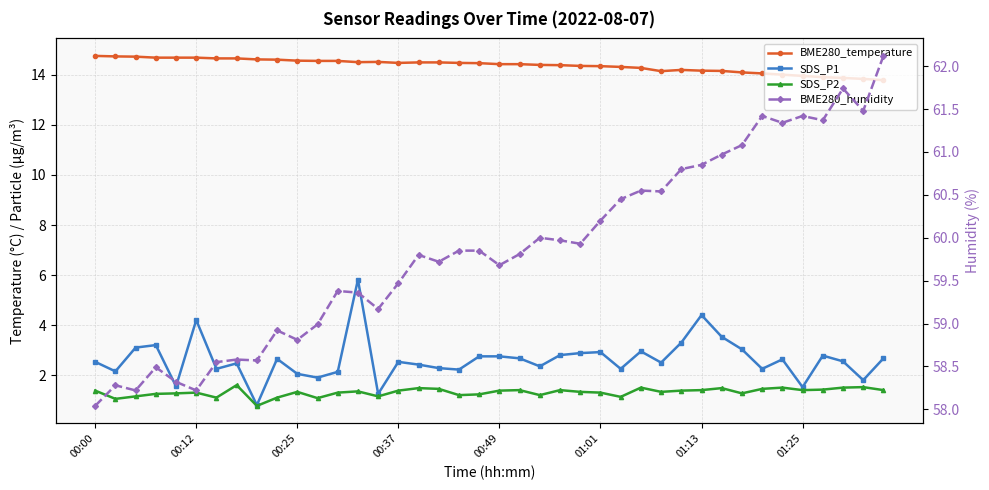

Is this an area chart (filled region under the line)?

No